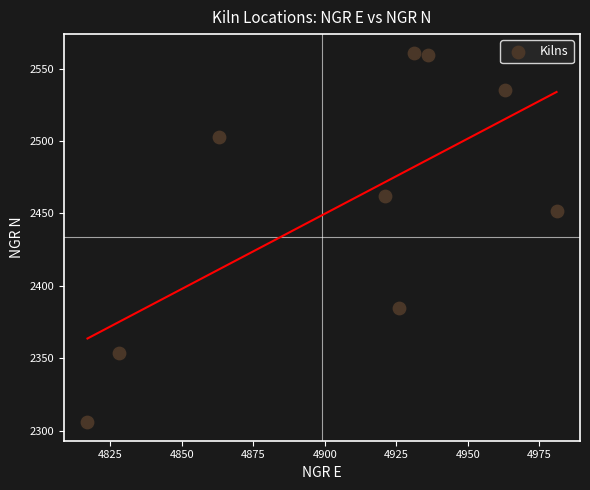

What is the average X value?

4907